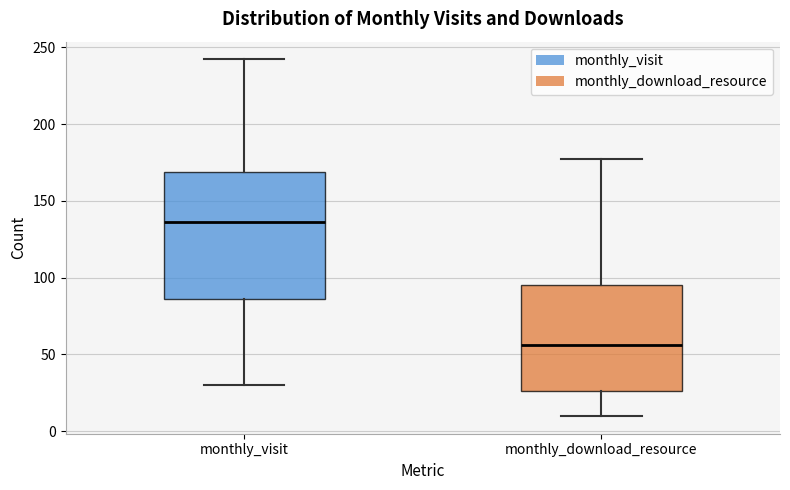

Where does the lower whisker of the box for monthly_visit end on the y-axis? The values are not printed on the chart, so give them approximately, as read against the axis.

30